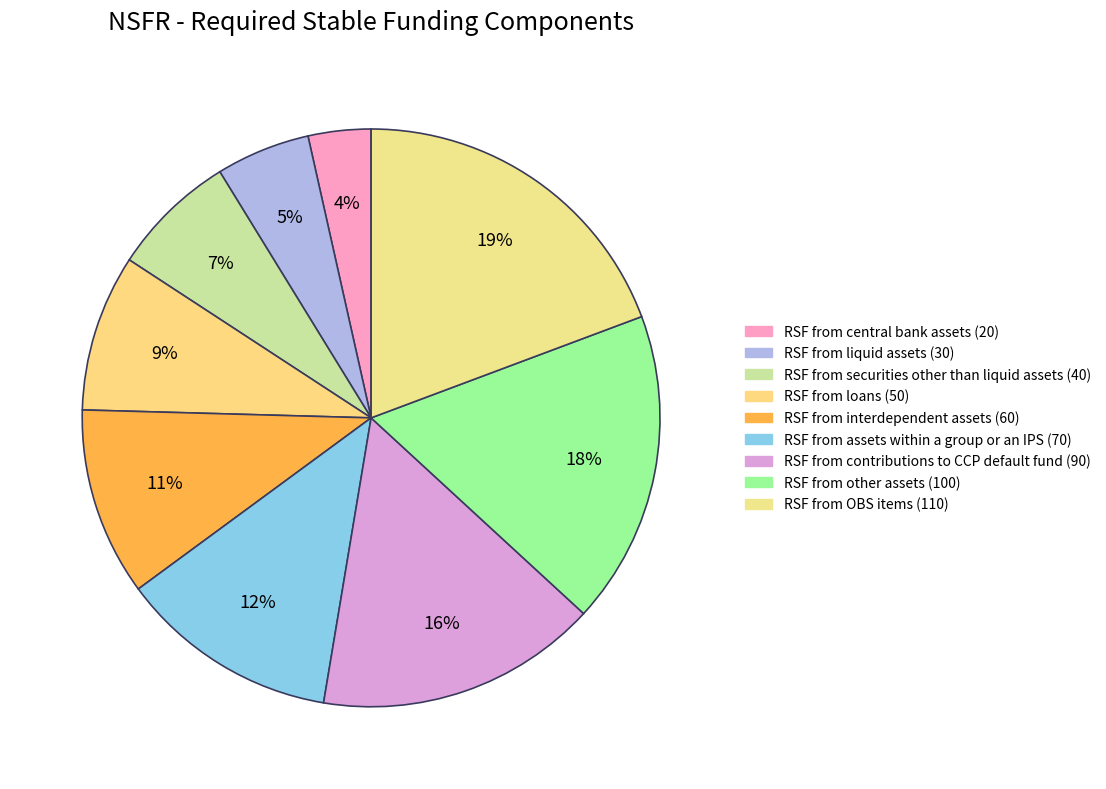

To the nearest percent, what is the difference between the RSF from loans and RSF from securities other than liquid assets slice percentages?

2%